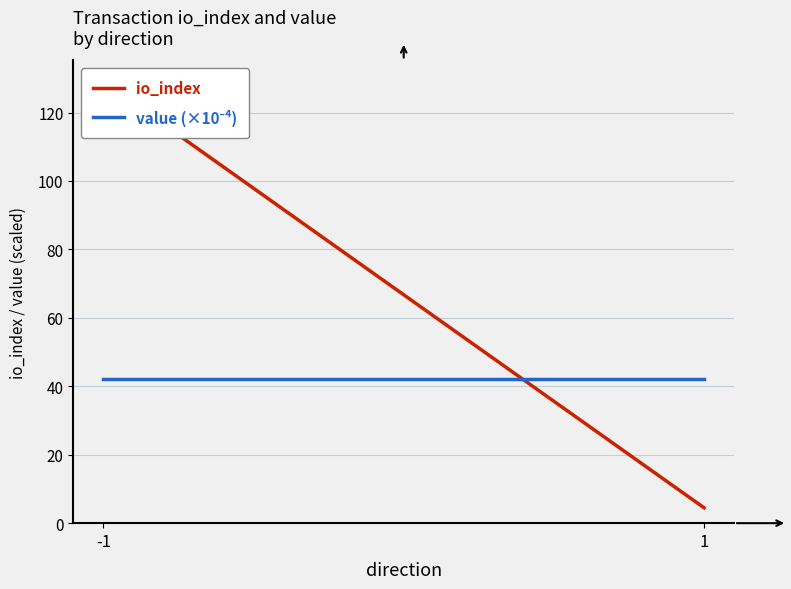

List the series in order of their overall mean, highest first.

io_index, value (×10⁻⁴)